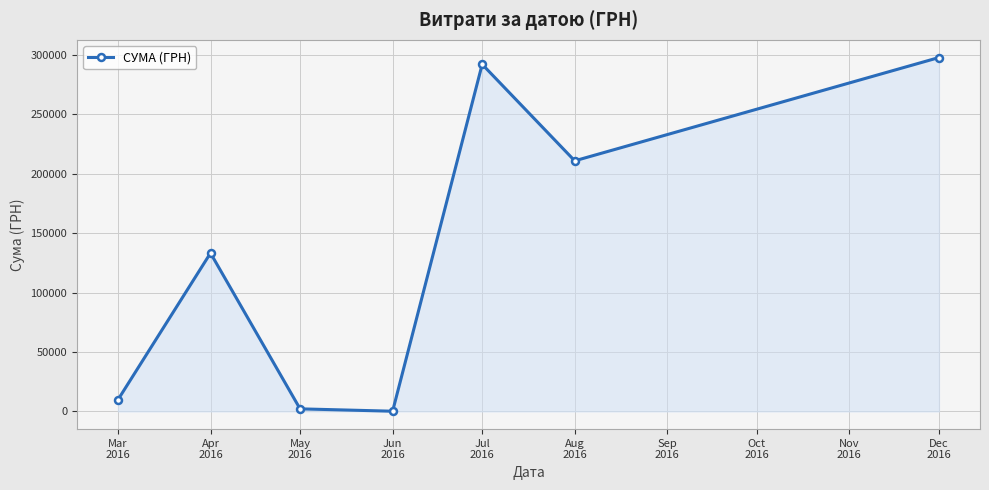

True or false: the data has more than 0 interior local peaks.

True